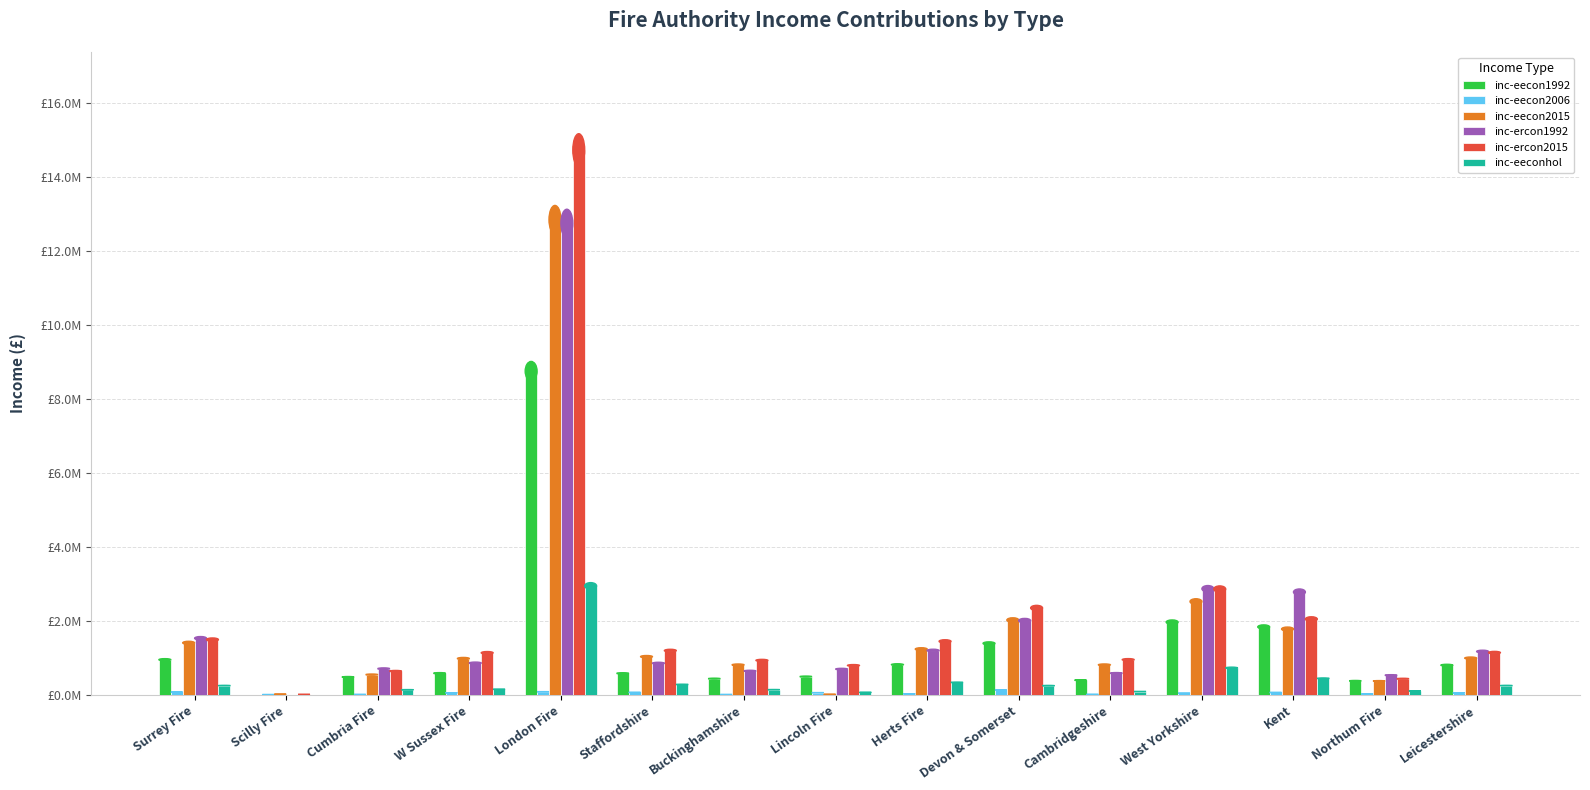

Is it true that inc-eecon1992 equals 128077.3 at Cambridgeshire?

False